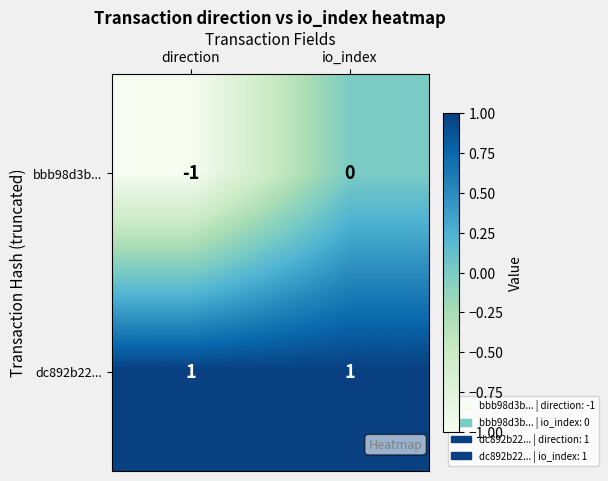

List the series in order of their peak value, lowest first.

bbb98d3b..., dc892b22...